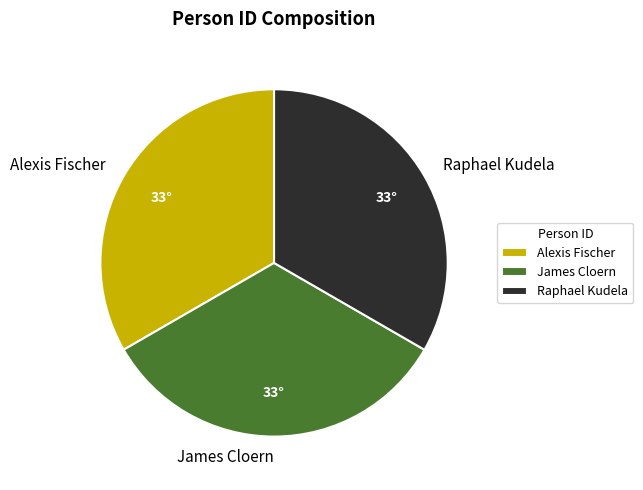

Approximately how many times larger is the value at Raphael Kudela compared to Alexis Fischer?

1.0